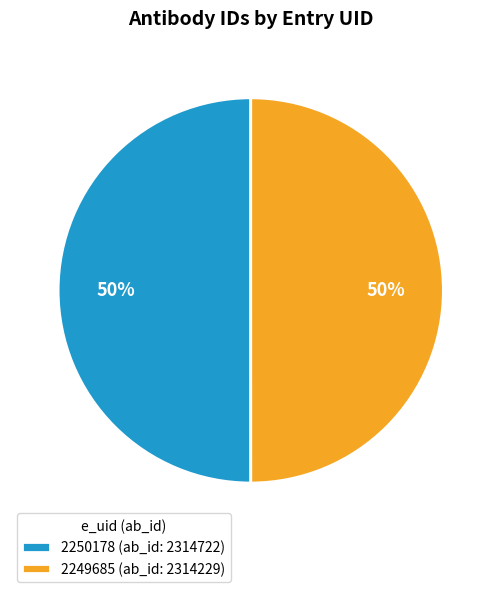

Is the sum of 2249685 (ab_id: 2314229) and 2250178 (ab_id: 2314722) greater than half?

Yes